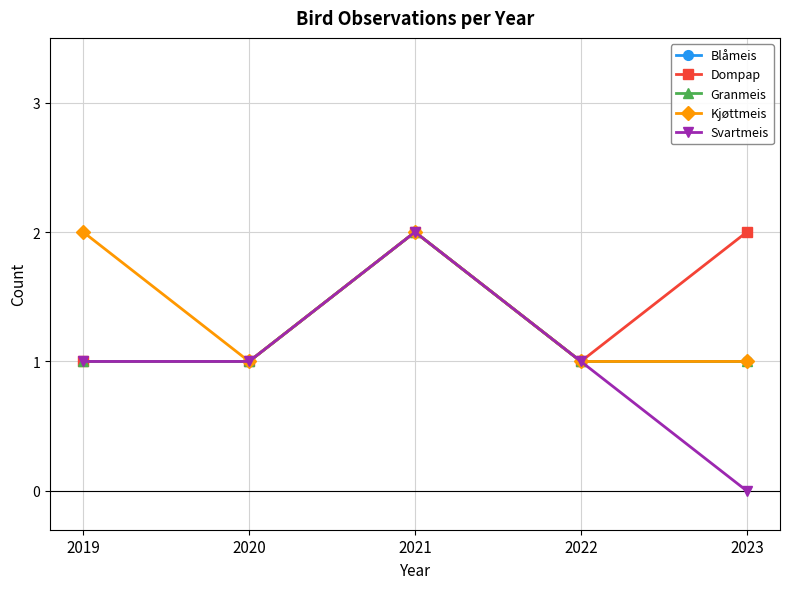

Which category has the lowest value in the Granmeis series?

2019